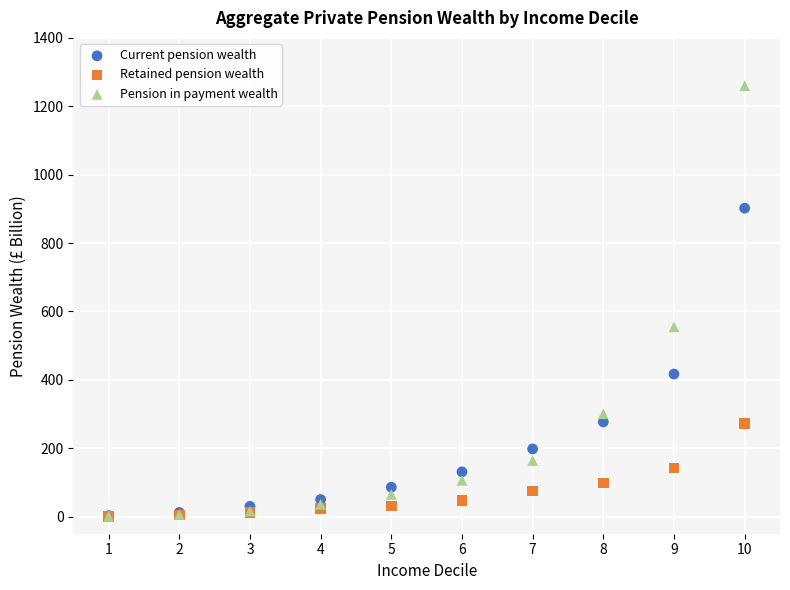

In the Pension in payment wealth series, what Y value is closest to 630?

555